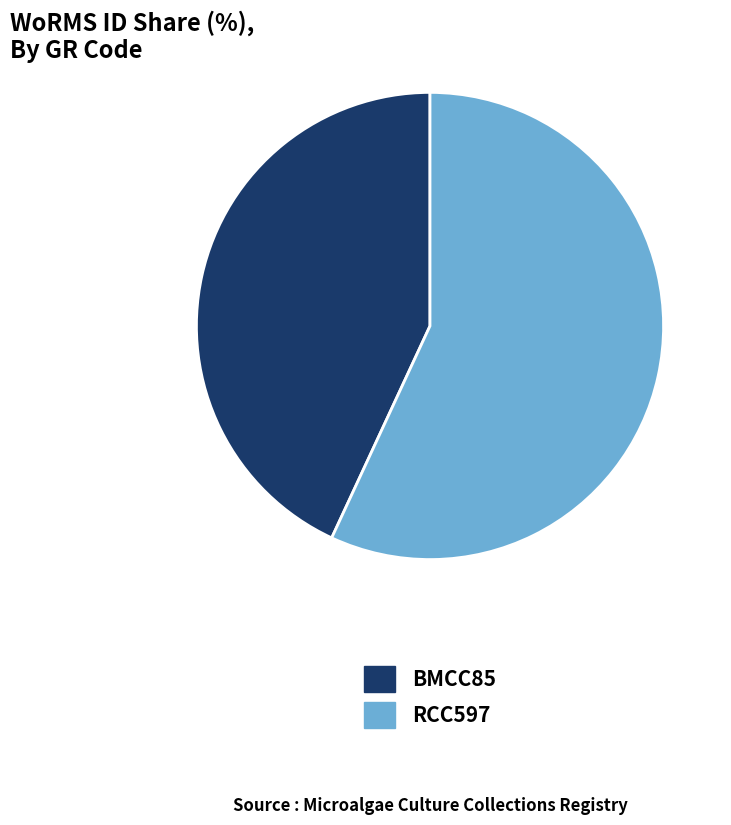

Rank the categories by value from lowest to highest.

BMCC85, RCC597